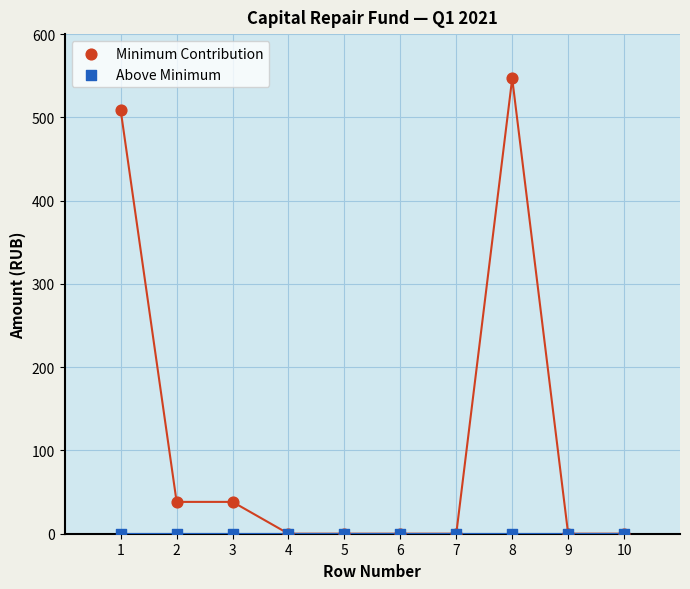

Which series contains the highest Y value?

Minimum Contribution